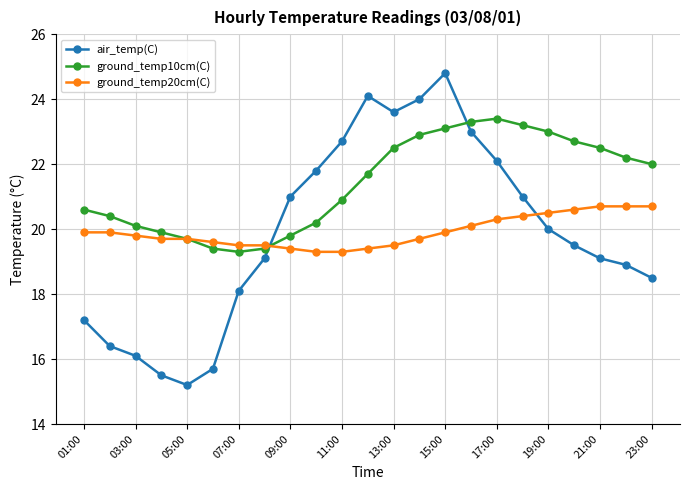

Does the chart display data point markers on the line(s)?

Yes